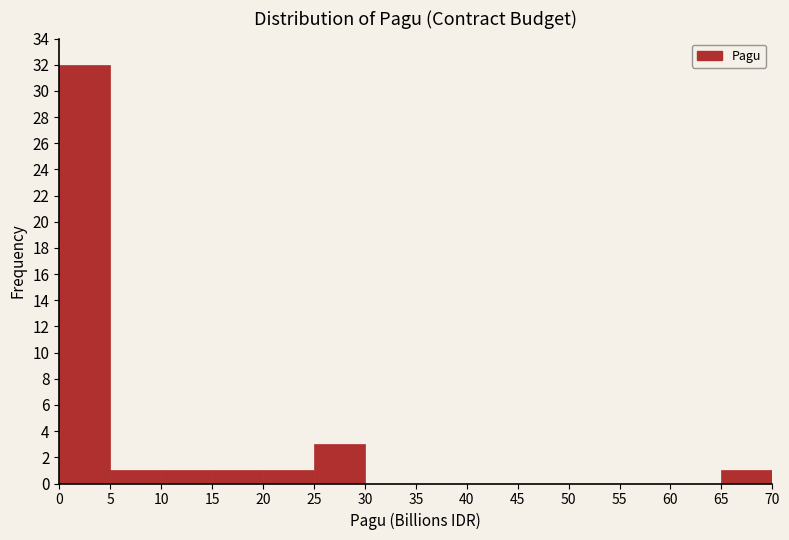

Over which range of the x-axis is the bar tallest?

0 to 5